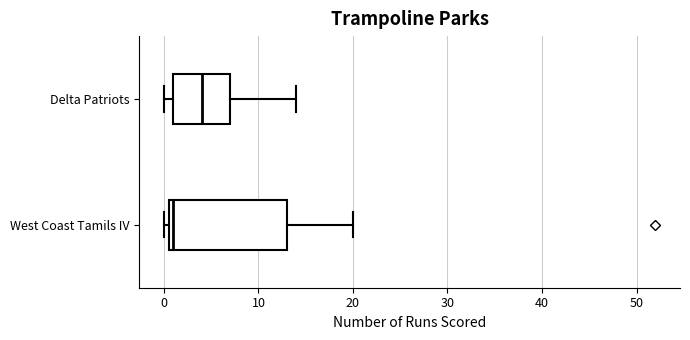

Comparing the boxes themselves (not the whiskers), which one is the widest?

West Coast Tamils IV